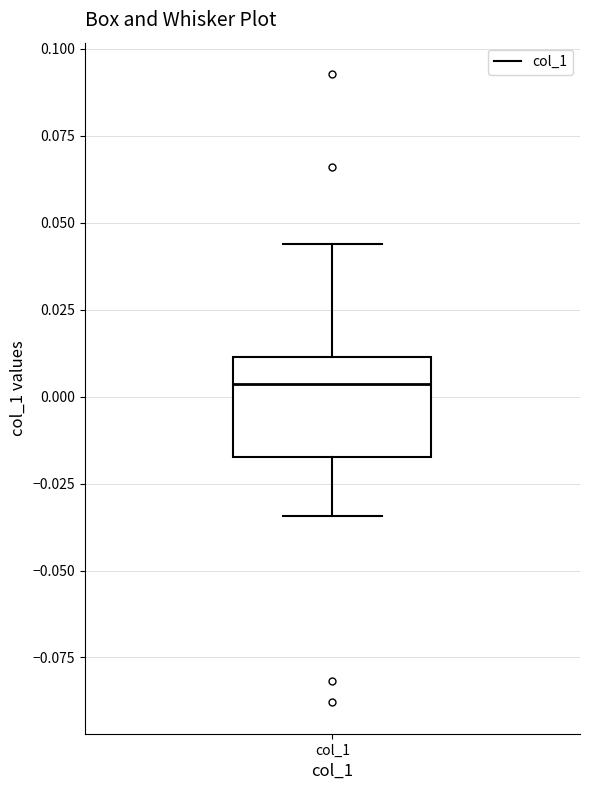

Where does the median line of the box for col_1 sit on the y-axis? The values are not printed on the chart, so give them approximately, as read against the axis.

0.005